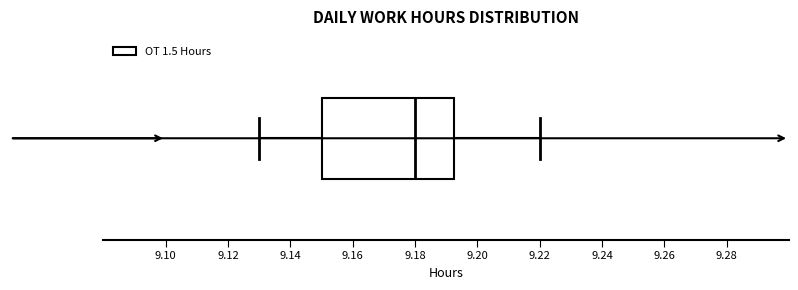

Transcribe this box plot: give where the median line is, the range the box spans, and where the two whiskers end, as read against the x-axis. The values are not printed on the chart, so give them approximately, as read against the axis.

median 9.180, box 9.150 to 9.192, whiskers 9.130 to 9.220